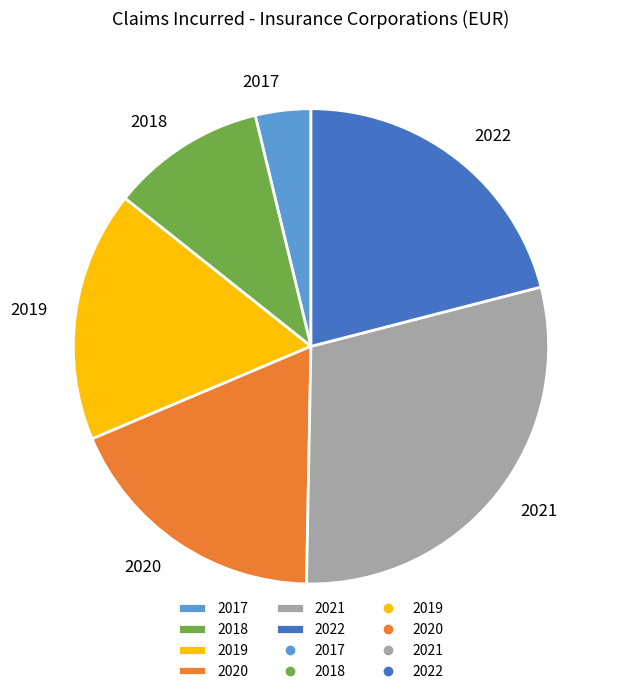

True or false: 2017 accounts for 17% of the total.

False